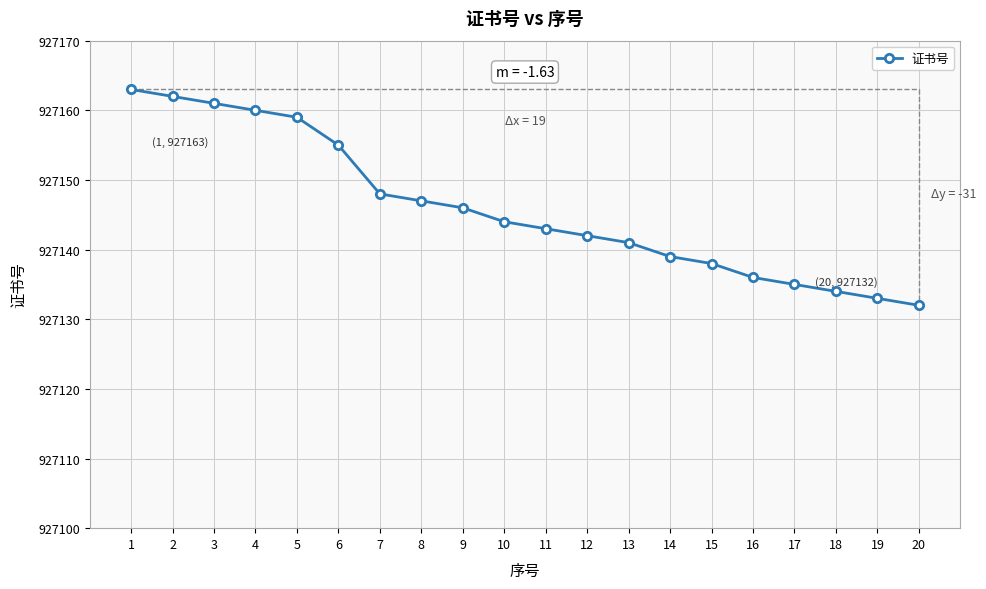

Which has a higher value, 1 or 15?

1